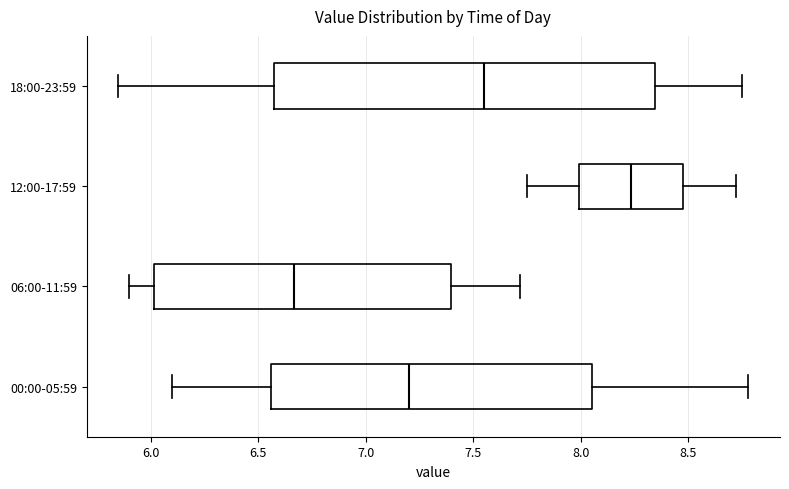

Reading bottom to top, read every box against the x-axis: the position of its median line, the range the box covers, and the ends of its whiskers. The values are not printed on the chart, so give them approximately, as read against the axis.

00:00-05:59: median 7.20, box 6.55 to 8.05, whiskers 6.10 to 8.80
06:00-11:59: median 6.65, box 6.00 to 7.40, whiskers 5.90 to 7.70
12:00-17:59: median 8.25, box 8.00 to 8.50, whiskers 7.75 to 8.70
18:00-23:59: median 7.55, box 6.60 to 8.35, whiskers 5.85 to 8.75